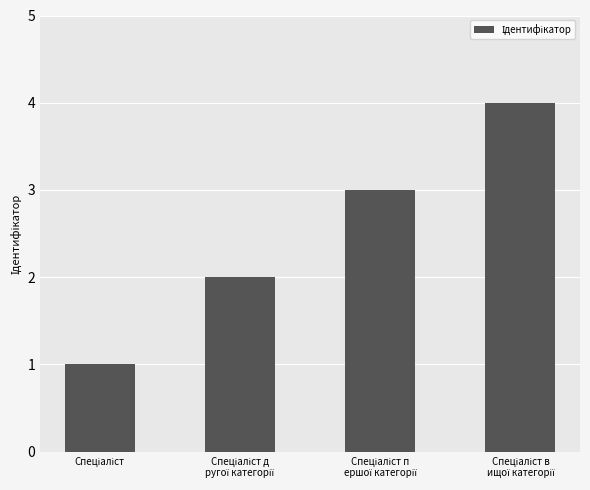

Reading right to left, extract all data points from this chart.

4	3	2	1